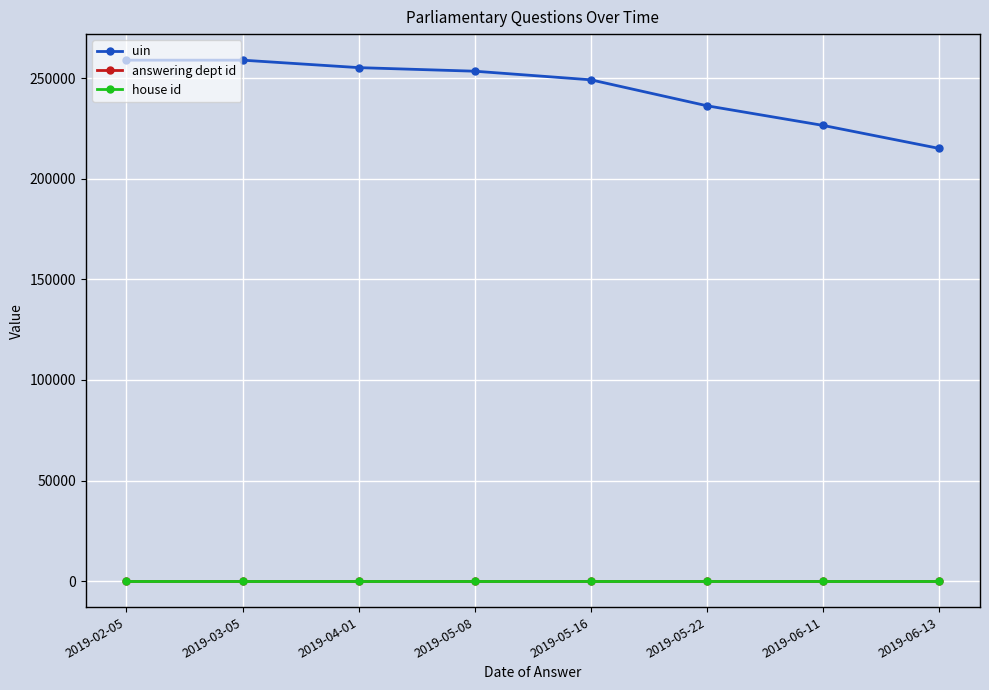

What position from the right is 2019-02-05?

8